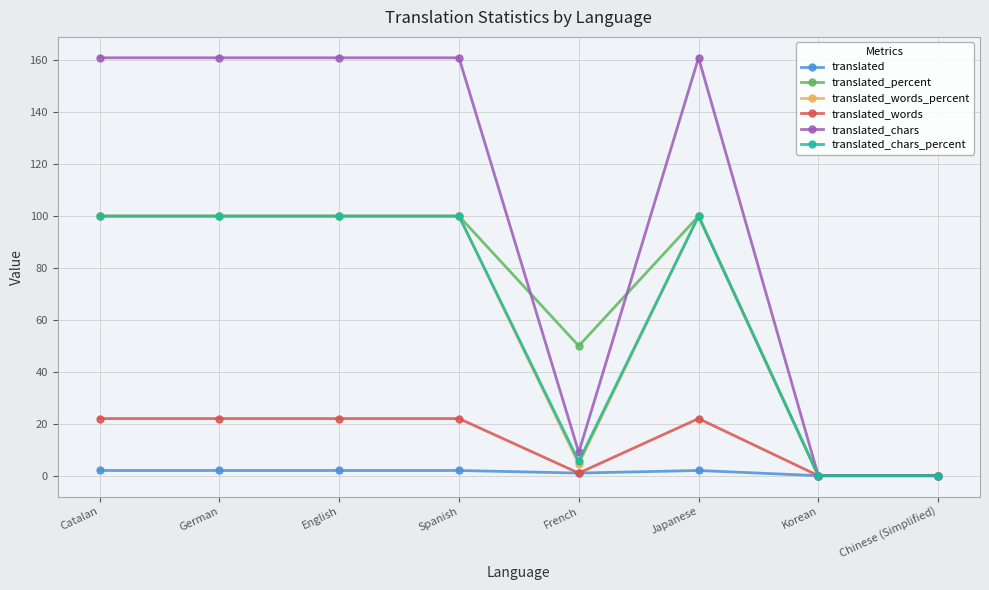

Reading left to right, list all the values displayed in this chart.

translated: Catalan=2.0	German=2.0	English=2.0	Spanish=2.0	French=1.0	Japanese=2.0	Korean=0.0	Chinese (Simplified)=0.0
translated_percent: Catalan=100.0	German=100.0	English=100.0	Spanish=100.0	French=50.0	Japanese=100.0	Korean=0.0	Chinese (Simplified)=0.0
translated_words_percent: Catalan=100.0	German=100.0	English=100.0	Spanish=100.0	French=4.5	Japanese=100.0	Korean=0.0	Chinese (Simplified)=0.0
translated_words: Catalan=22.0	German=22.0	English=22.0	Spanish=22.0	French=1.0	Japanese=22.0	Korean=0.0	Chinese (Simplified)=0.0
translated_chars: Catalan=161.0	German=161.0	English=161.0	Spanish=161.0	French=9.0	Japanese=161.0	Korean=0.0	Chinese (Simplified)=0.0
translated_chars_percent: Catalan=100.0	German=100.0	English=100.0	Spanish=100.0	French=5.5	Japanese=100.0	Korean=0.0	Chinese (Simplified)=0.0